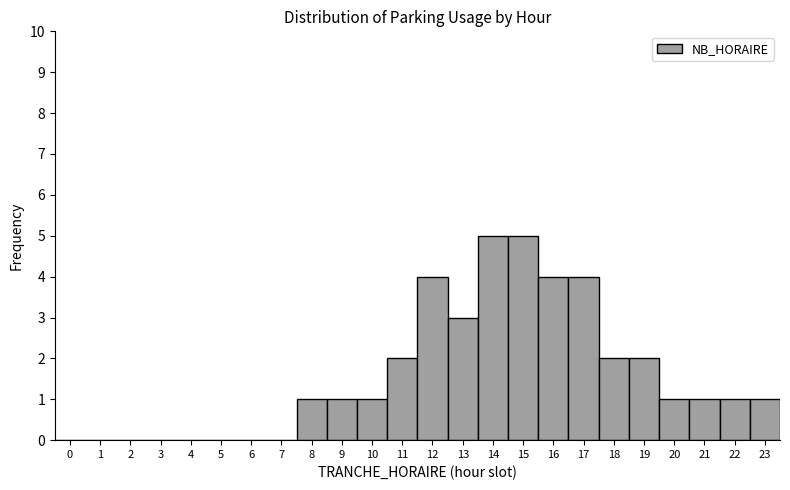

Reading left to right, transcribe this chart: for each bar, give the range it covers on the x-axis and its height. The values are not printed on the chart, so give them approximately, as read against the axis.

-0.5 to 0.5: 0
0.5 to 1.5: 0
1.5 to 2.5: 0
2.5 to 3.5: 0
3.5 to 4.5: 0
4.5 to 5.5: 0
5.5 to 6.5: 0
6.5 to 7.5: 0
7.5 to 8.5: 1
8.5 to 9.5: 1
9.5 to 10.5: 1
10.5 to 11.5: 2
11.5 to 12.5: 4
12.5 to 13.5: 3
13.5 to 14.5: 5
14.5 to 15.5: 5
15.5 to 16.5: 4
16.5 to 17.5: 4
17.5 to 18.5: 2
18.5 to 19.5: 2
19.5 to 20.5: 1
20.5 to 21.5: 1
21.5 to 22.5: 1
22.5 to 23.5: 1